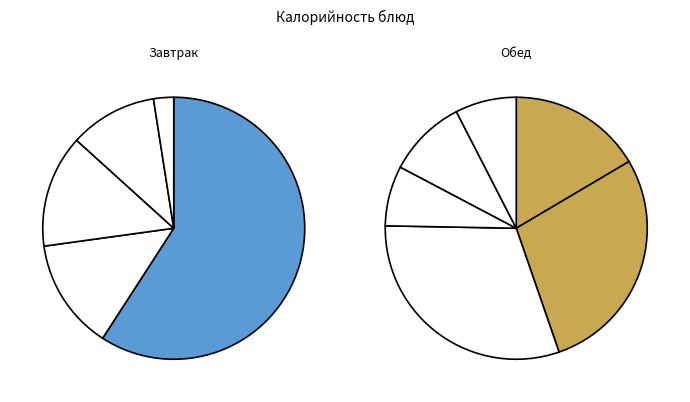

Which slice is the largest?

голубцы ленивые